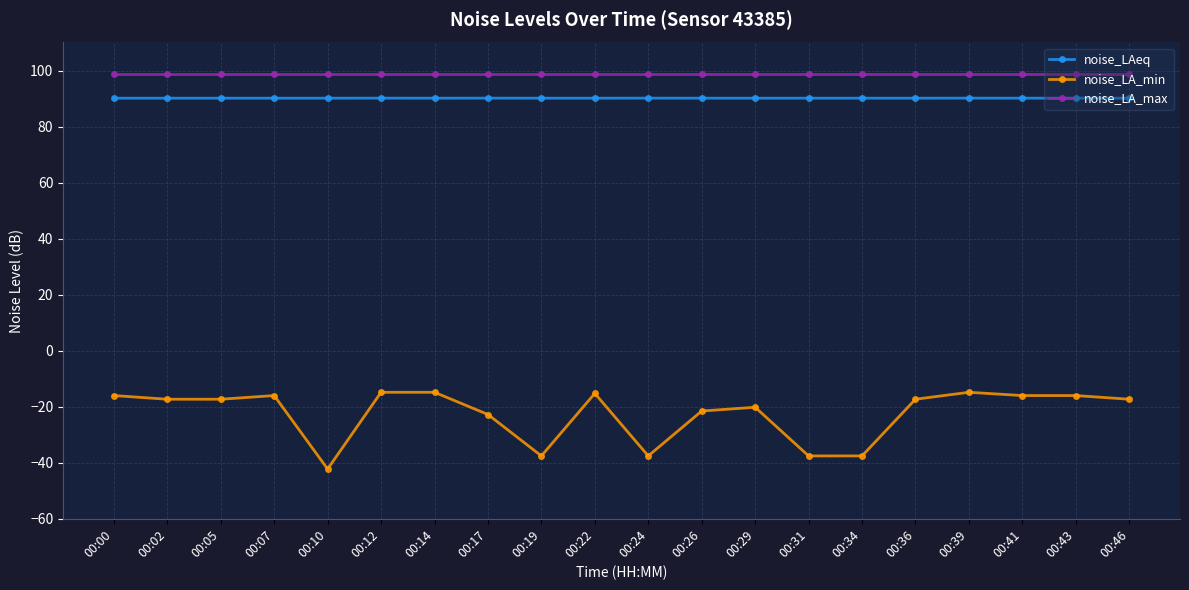

What is the value of the noise_LAeq point at the 3rd from the left?

90.1